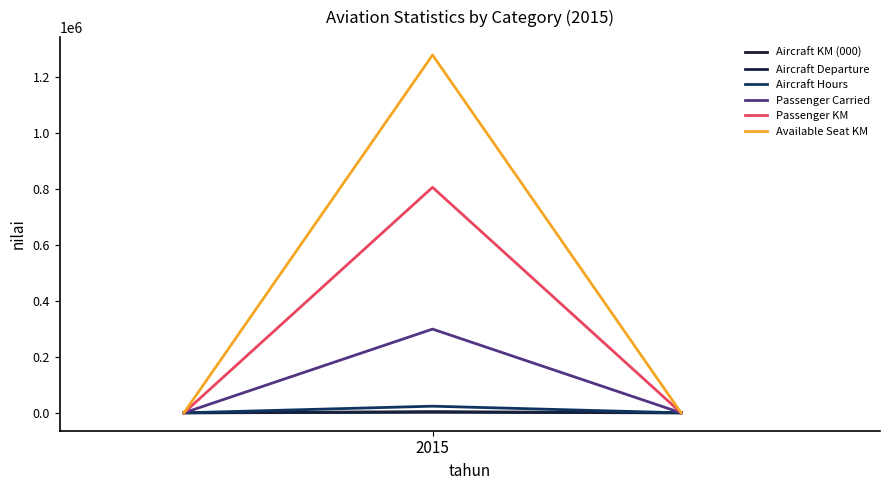

Does the chart have visible grid lines?

No